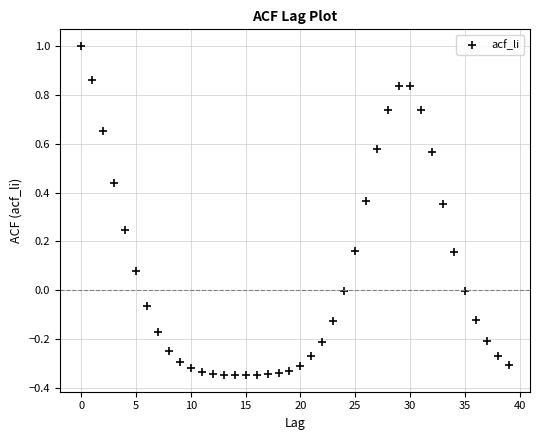

What is the range of Y values (max minus min)?

1.3